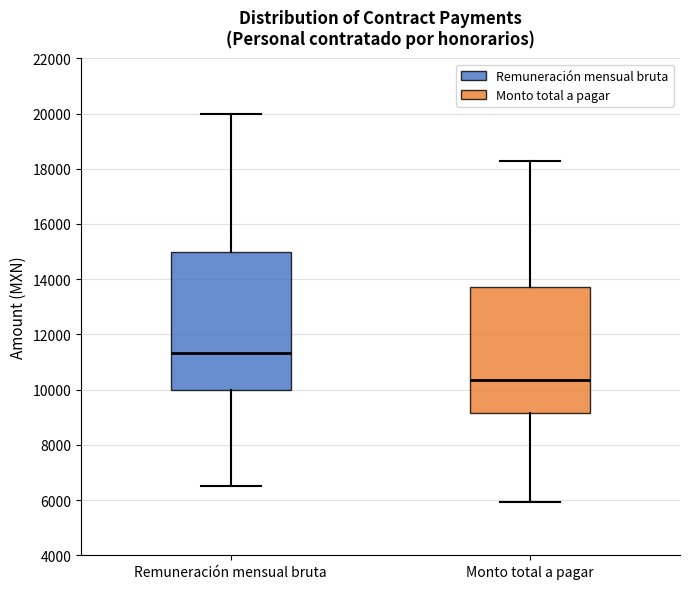

Which box's median line is the highest?

Remuneración mensual bruta